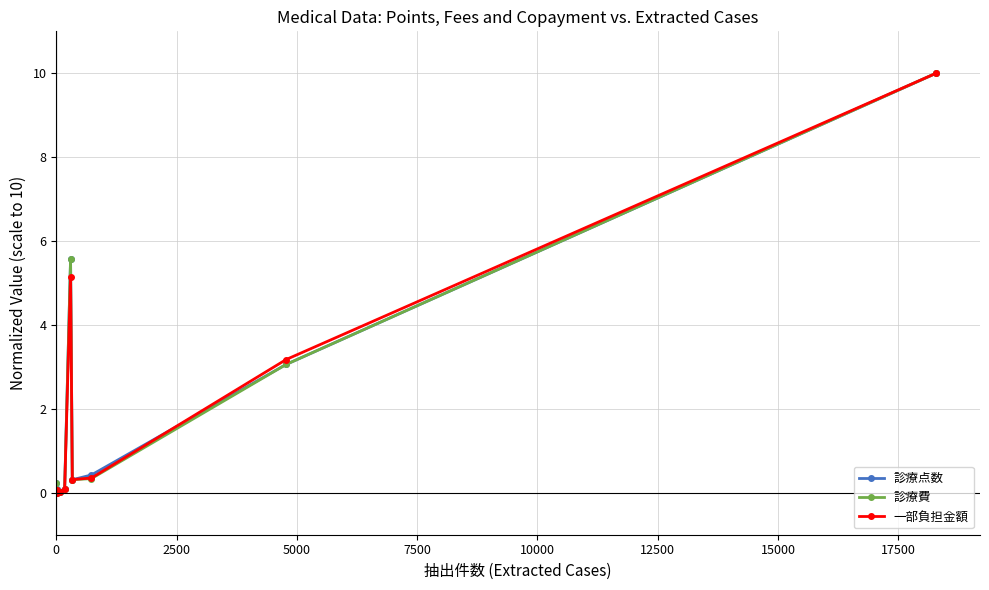

True or false: 診療費 and 診療点数 intersect in this chart.

False